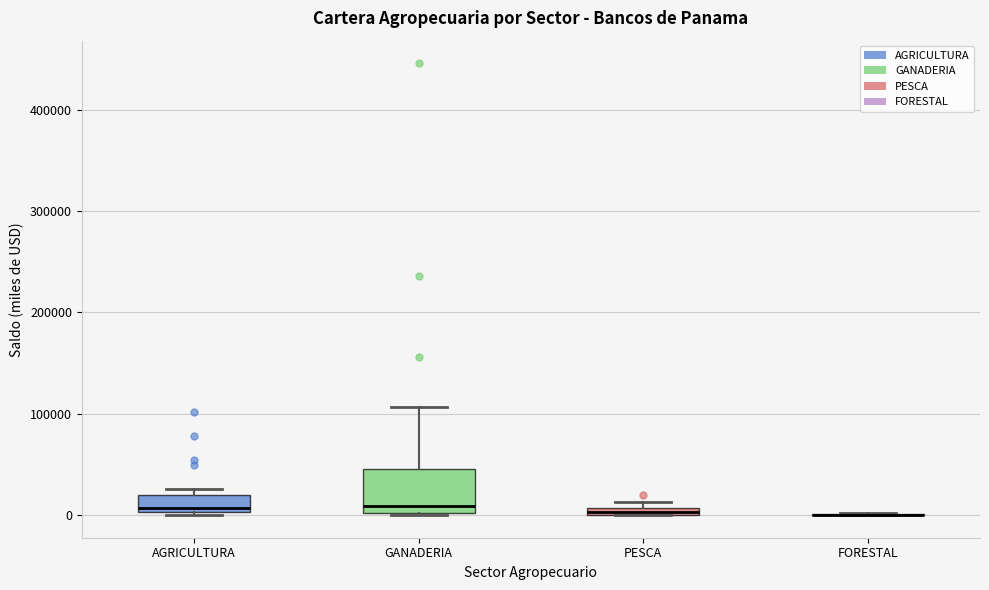

Where is the lower edge of the box for AGRICULTURA on the y-axis? The values are not printed on the chart, so give them approximately, as read against the axis.

0